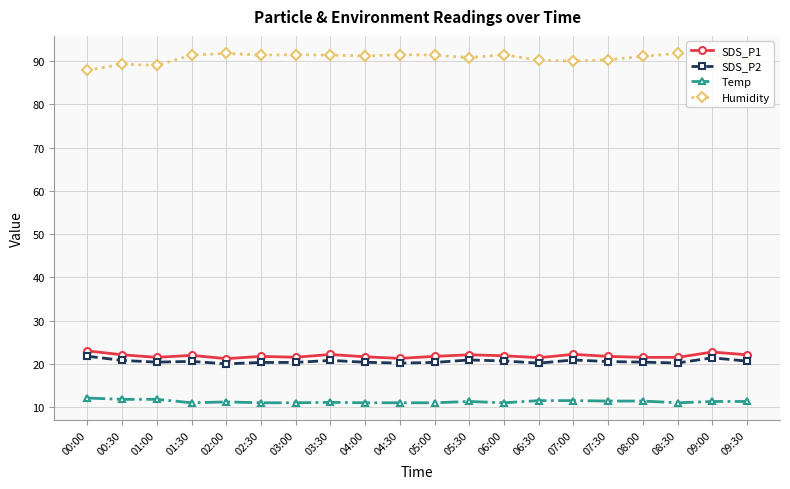

What is the maximum value shown in the chart?

91.8